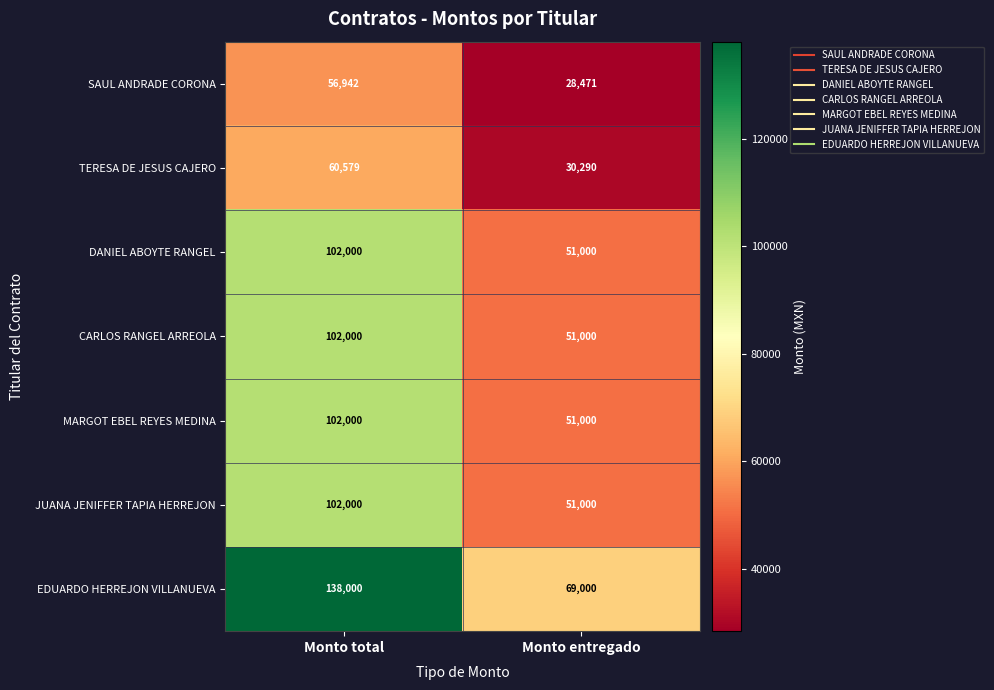

Reading left to right, what are all the values shown in this chart?

SAUL ANDRADE CORONA: Monto total=56942	Monto entregado=28471
TERESA DE JESUS CAJERO: Monto total=60579	Monto entregado=30290
DANIEL ABOYTE RANGEL: Monto total=102000	Monto entregado=51000
CARLOS RANGEL ARREOLA: Monto total=102000	Monto entregado=51000
MARGOT EBEL REYES MEDINA: Monto total=102000	Monto entregado=51000
JUANA JENIFFER TAPIA HERREJON: Monto total=102000	Monto entregado=51000
EDUARDO HERREJON VILLANUEVA: Monto total=138000	Monto entregado=69000